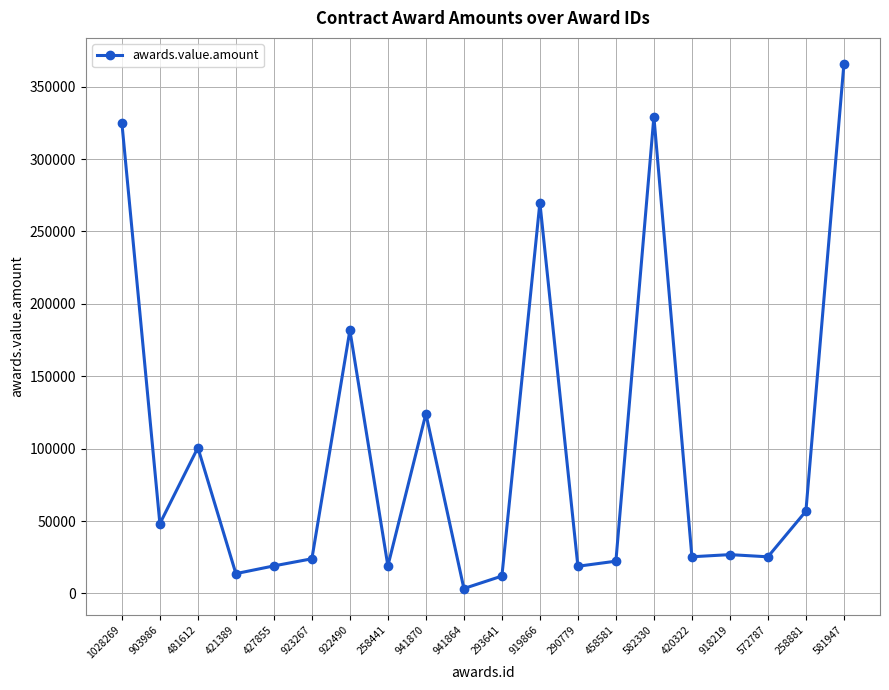

What position from the right is 919866?

9